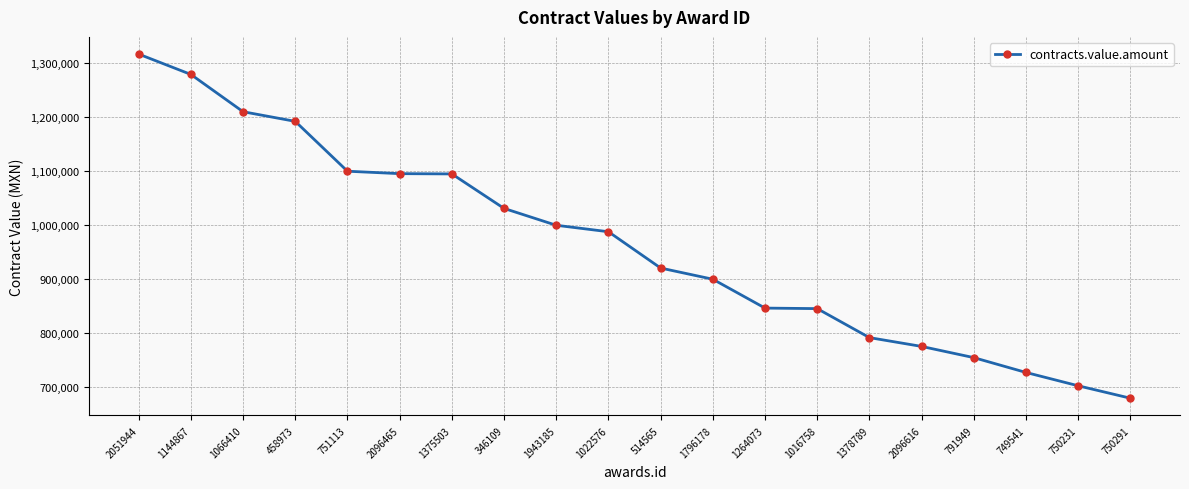

What is the difference between the maximum and minimum values?

636700.0